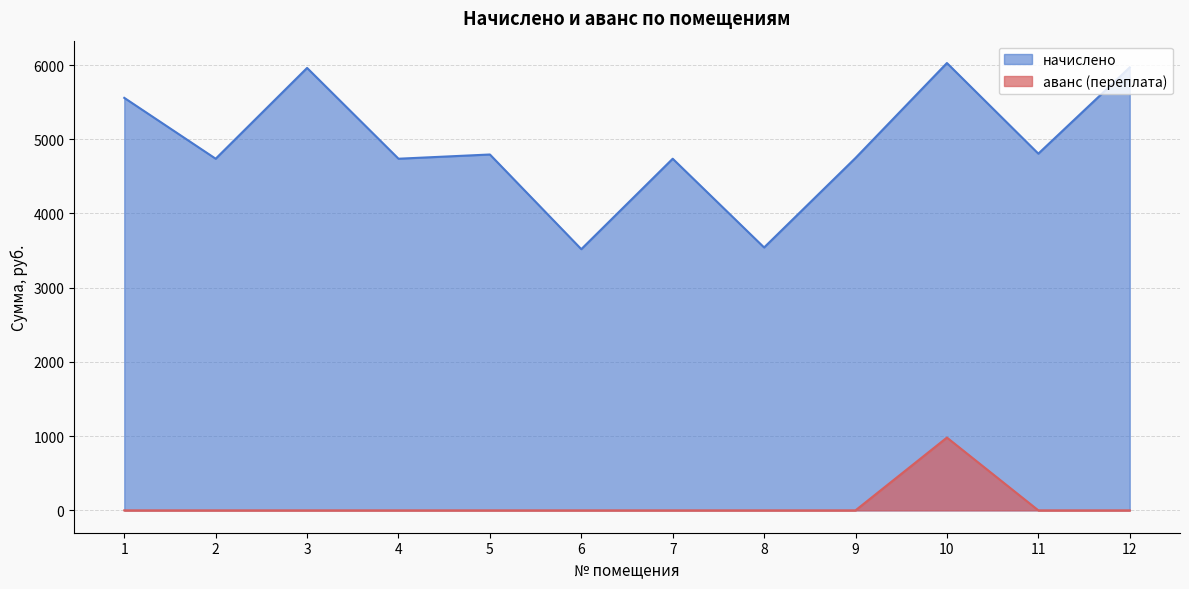

What is the value of the начислено point at the 6th from the left?

3518.9